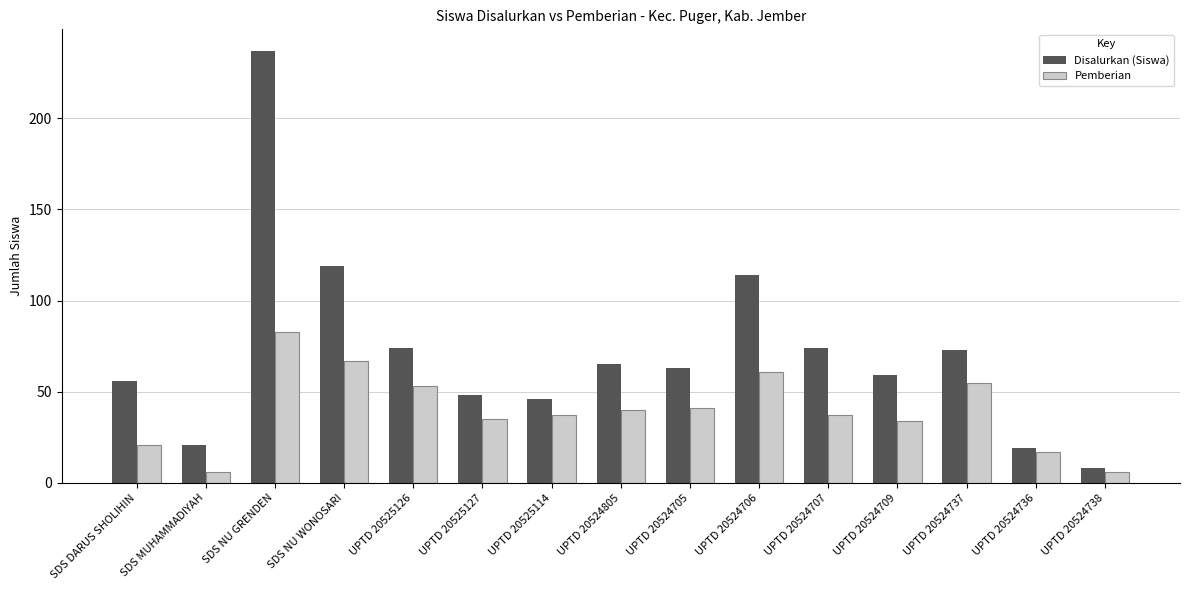

Which series has the widest spread of values?

Disalurkan (Siswa)